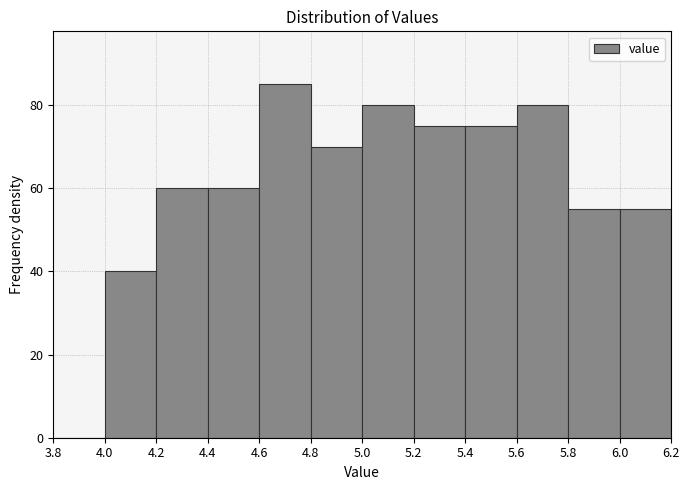

Reading left to right, transcribe this chart: for each bar, give the range it covers on the x-axis and its height. The values are not printed on the chart, so give them approximately, as read against the axis.

3.8 to 4.0: 0
4.0 to 4.2: 40
4.2 to 4.4: 60
4.4 to 4.6: 60
4.6 to 4.8: 86
4.8 to 5.0: 70
5.0 to 5.2: 80
5.2 to 5.4: 76
5.4 to 5.6: 76
5.6 to 5.8: 80
5.8 to 6.0: 56
6.0 to 6.2: 56